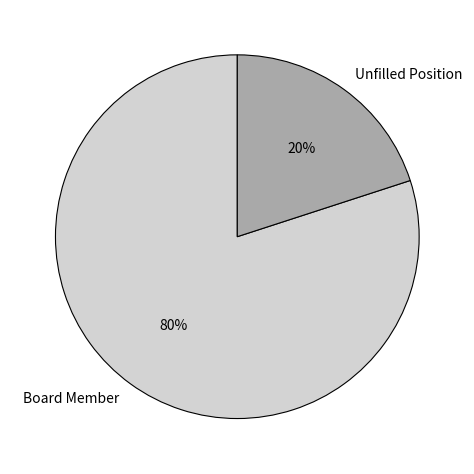

To the nearest percent, what percentage of the pie is Unfilled Position?

20%